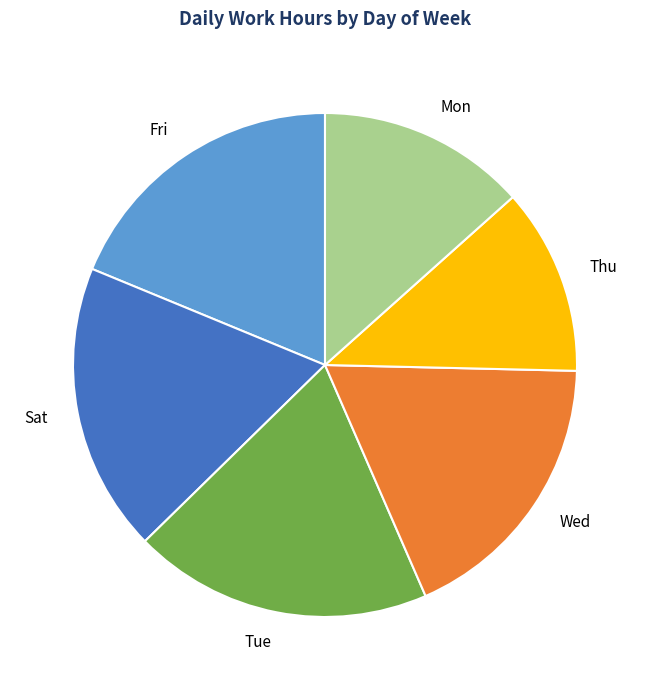

Does Tue account for over 50% of the chart?

No